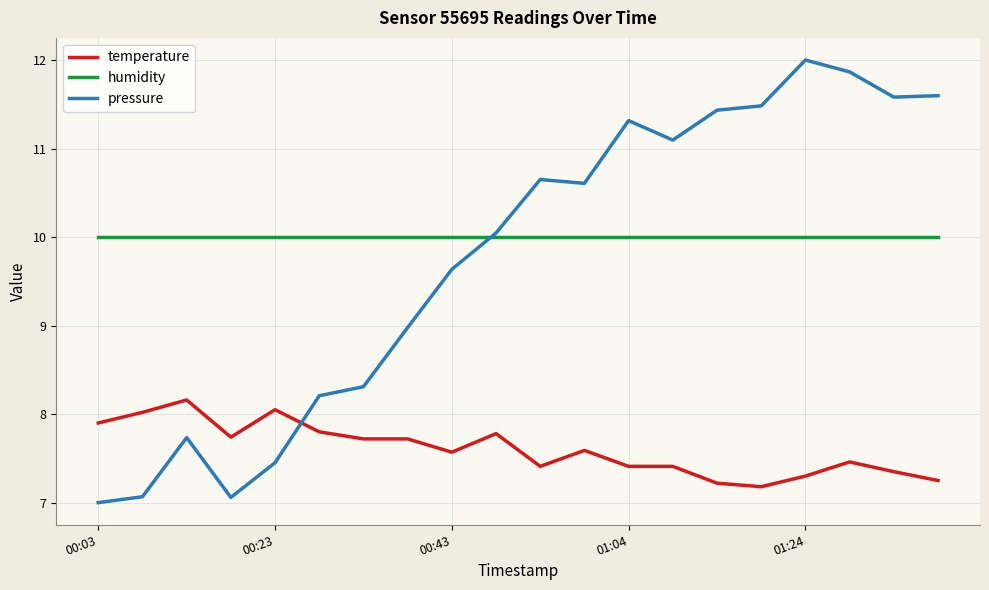

List the series in order of their peak value, lowest first.

temperature, humidity, pressure